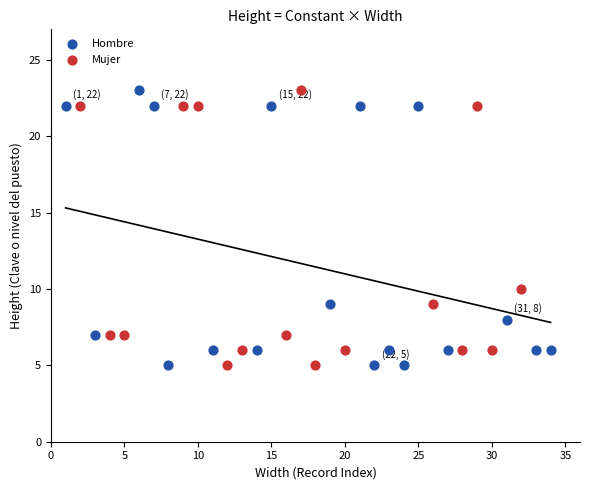

What are all the series names shown in the legend?

Hombre, Mujer